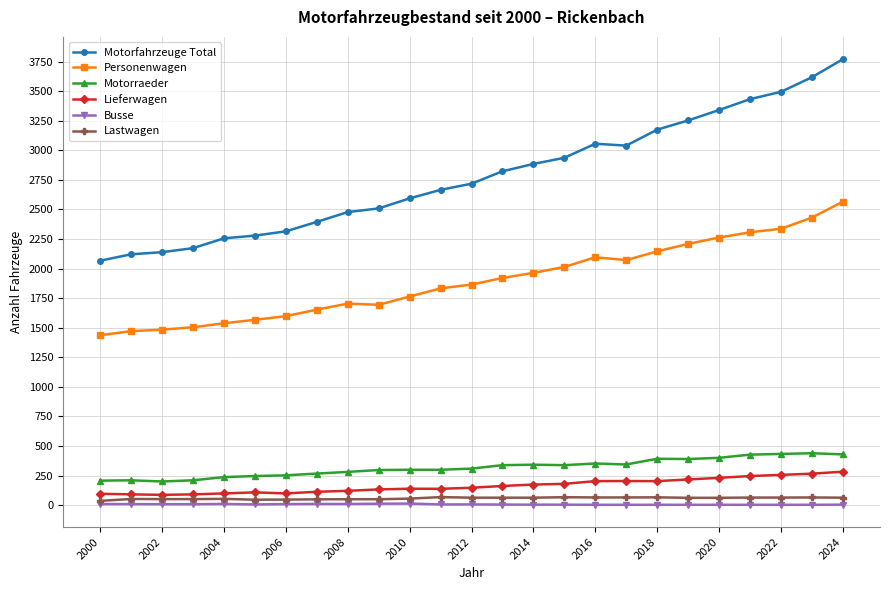

Which series has the largest range (max minus min)?

Motorfahrzeuge Total